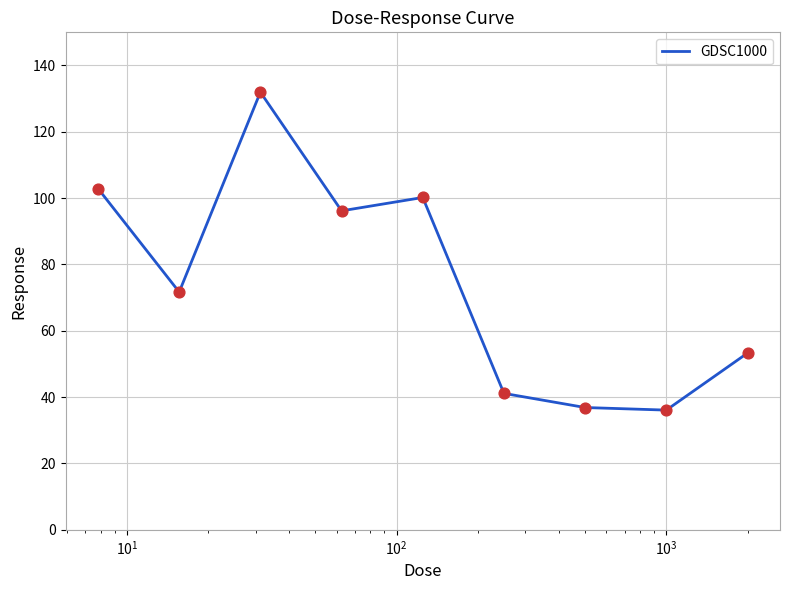

What is the smallest value displayed?

36.1